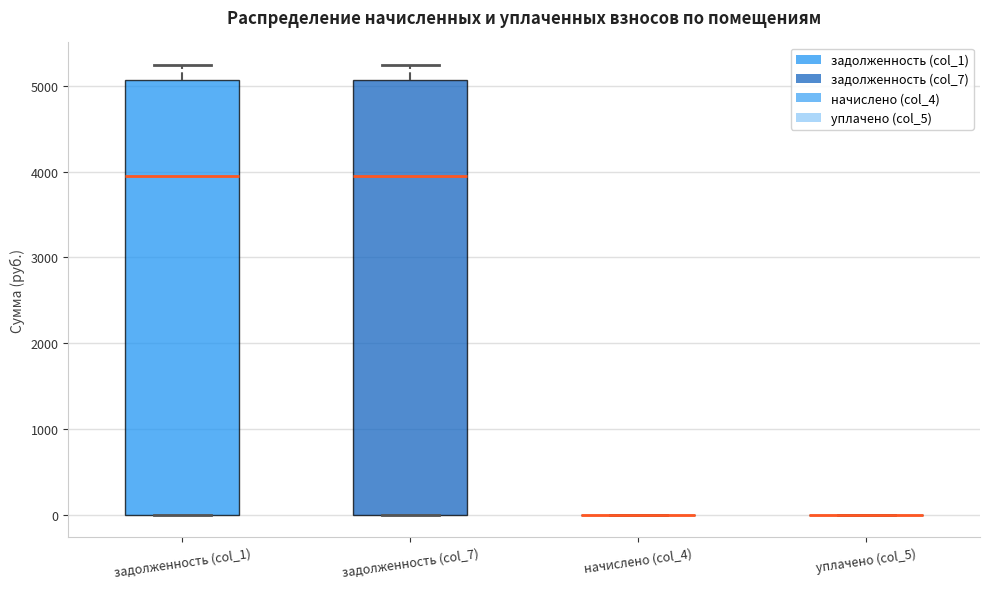

Reading left to right, read every box against the y-axis: the position of its median line, the range the box covers, and the ends of its whiskers. The values are not printed on the chart, so give them approximately, as read against the axis.

задолженность (col_1): median 4000, box 0 to 5100, whiskers 0 to 5200
задолженность (col_7): median 4000, box 0 to 5100, whiskers 0 to 5200
начислено (col_4): box collapsed to a line at 0, whiskers 0 to 0
уплачено (col_5): box collapsed to a line at 0, whiskers 0 to 0